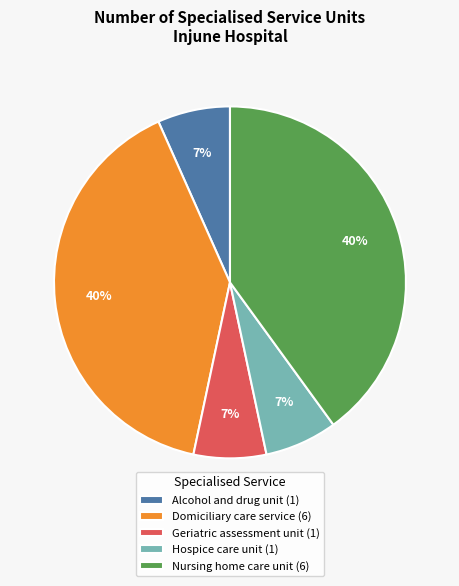

To the nearest percent, what is the difference between the largest and smallest slice percentages?

33%